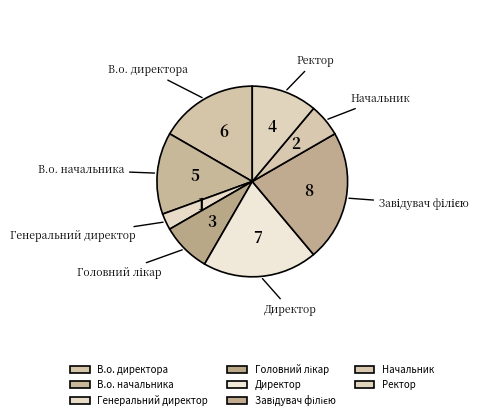

Is there any slice that represents more than half of the pie?

No